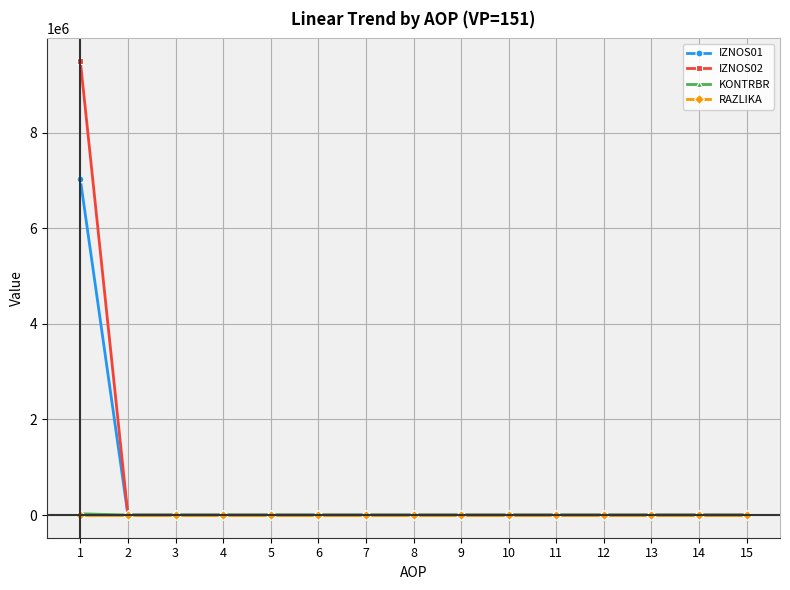

Which series has the largest range (max minus min)?

IZNOS02